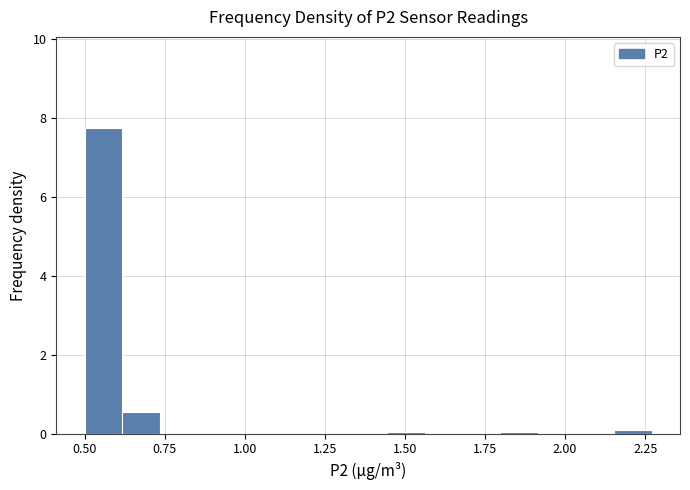

Read against the x-axis, roughly where is the centre of the tallest bar?

0.55